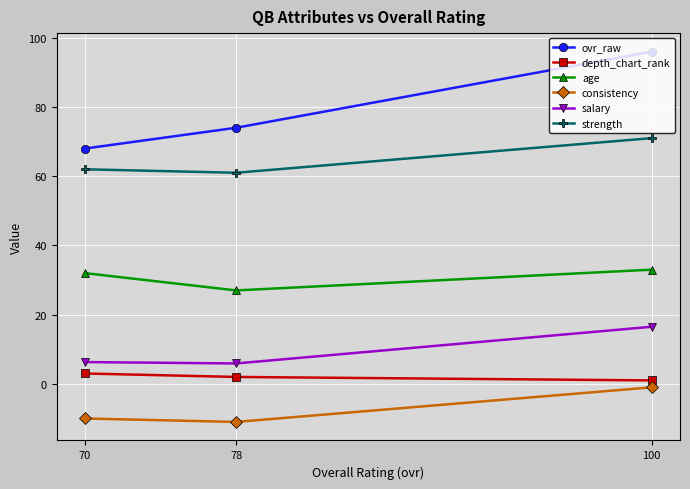

Which series has the widest spread of values?

ovr_raw